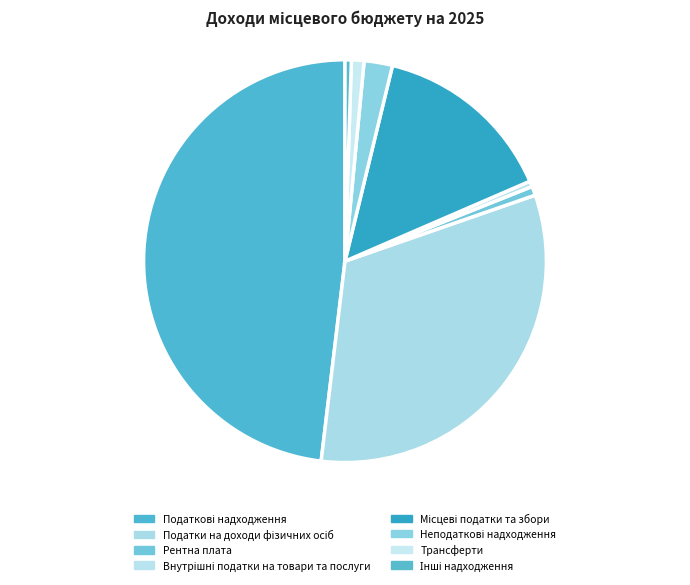

What is the ratio of the value at Місцеві податки та збори to the value at Внутрішні податки на товари та послуги?

32.6